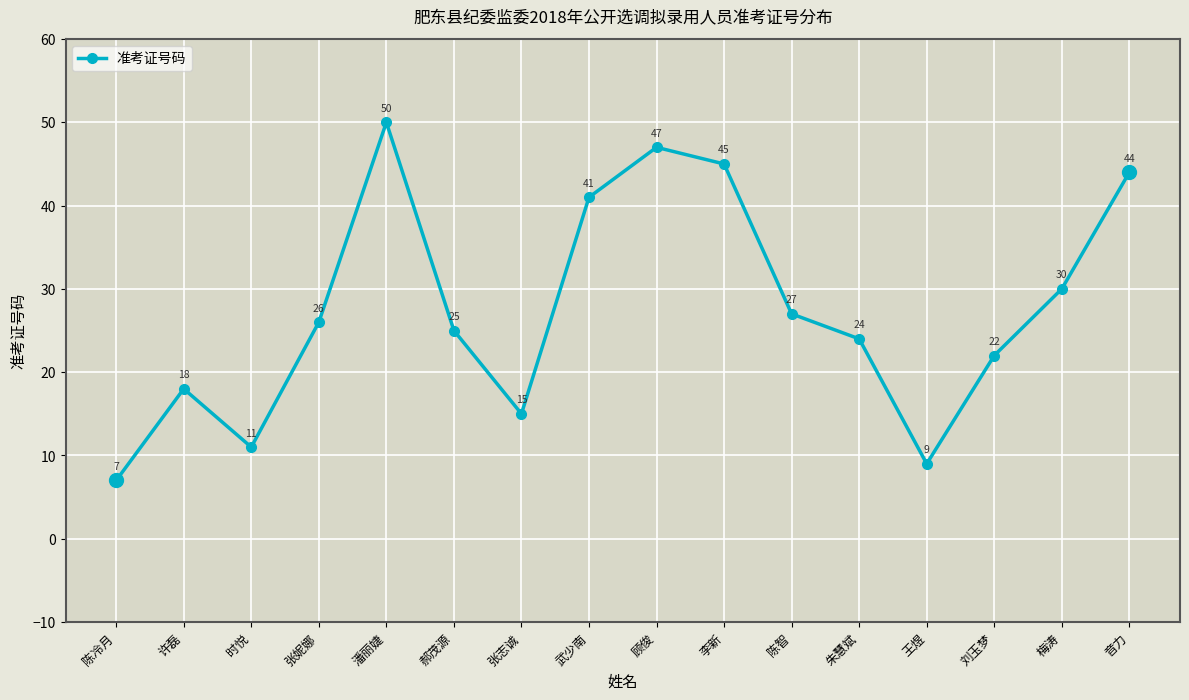

Reading left to right, list all the values displayed in this chart.

7	18	11	26	50	25	15	41	47	45	27	24	9	22	30	44